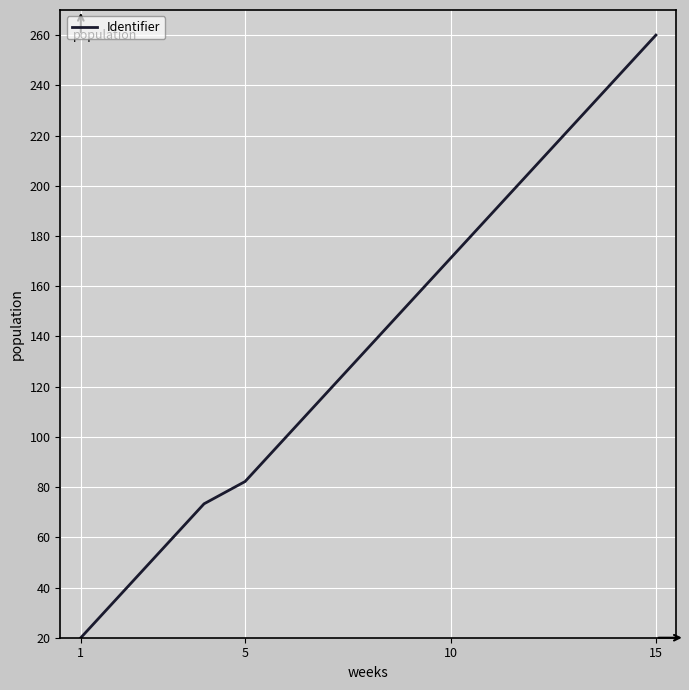

What is the greatest value displayed?

260.0